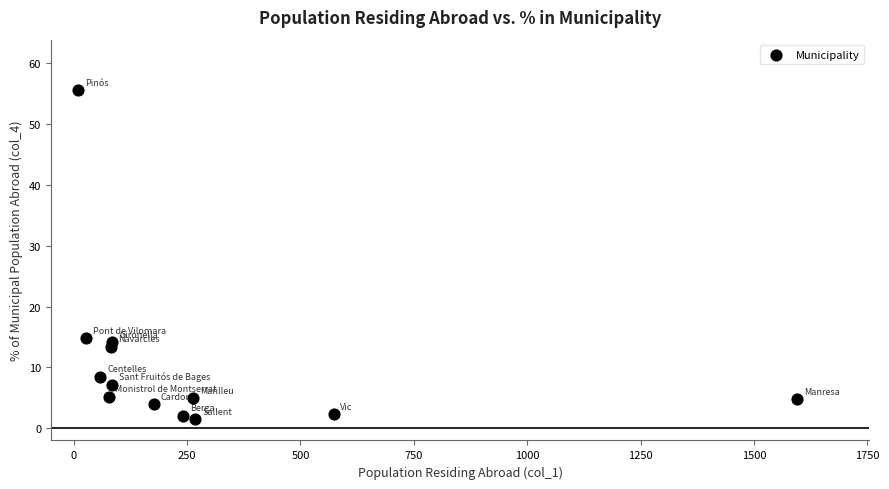

What is the range of Y values (max minus min)?

54.1